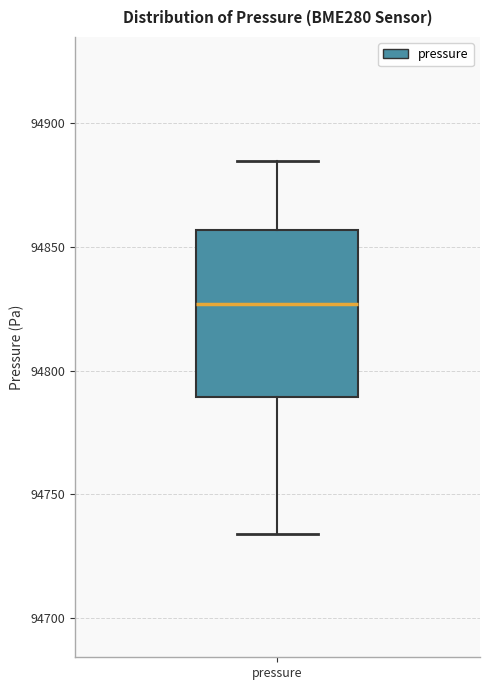

Where does the lower whisker of the box for pressure end on the y-axis? The values are not printed on the chart, so give them approximately, as read against the axis.

94735